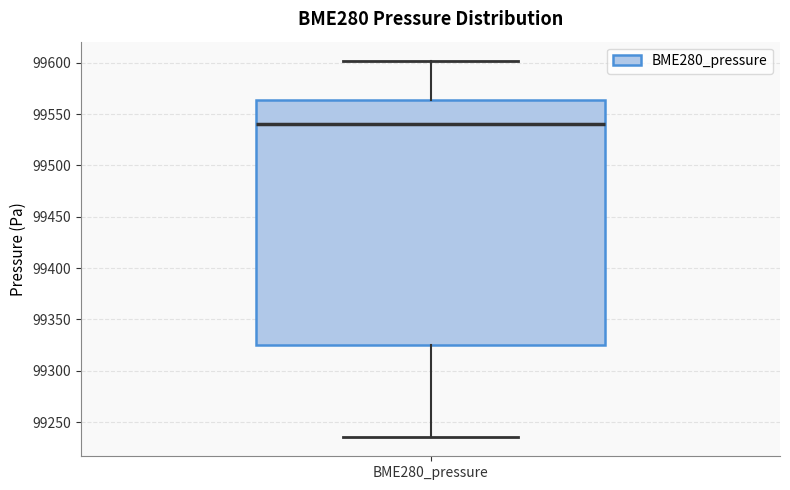

Transcribe this box plot: give where the median line is, the range the box spans, and where the two whiskers end, as read against the y-axis. The values are not printed on the chart, so give them approximately, as read against the axis.

median 99540, box 99325 to 99565, whiskers 99235 to 99600